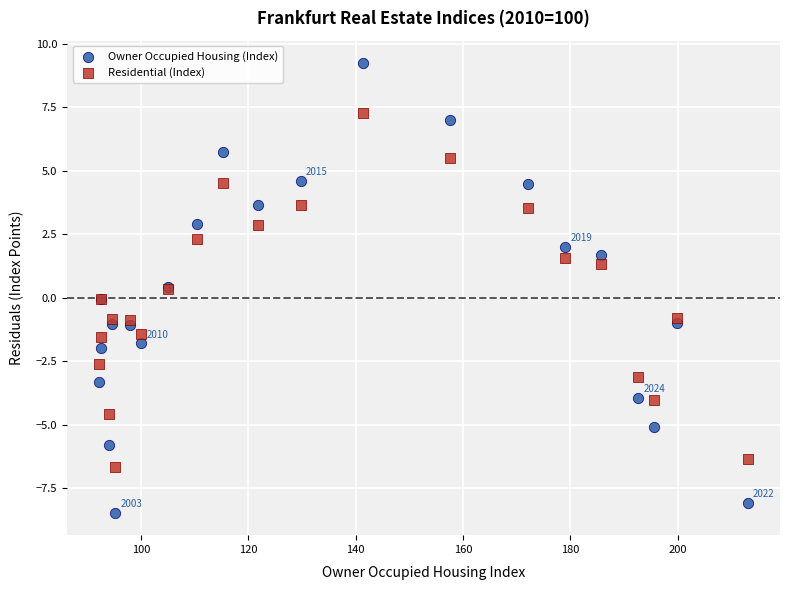

What are all the series names shown in the legend?

Owner Occupied Housing (Index), Residential (Index)